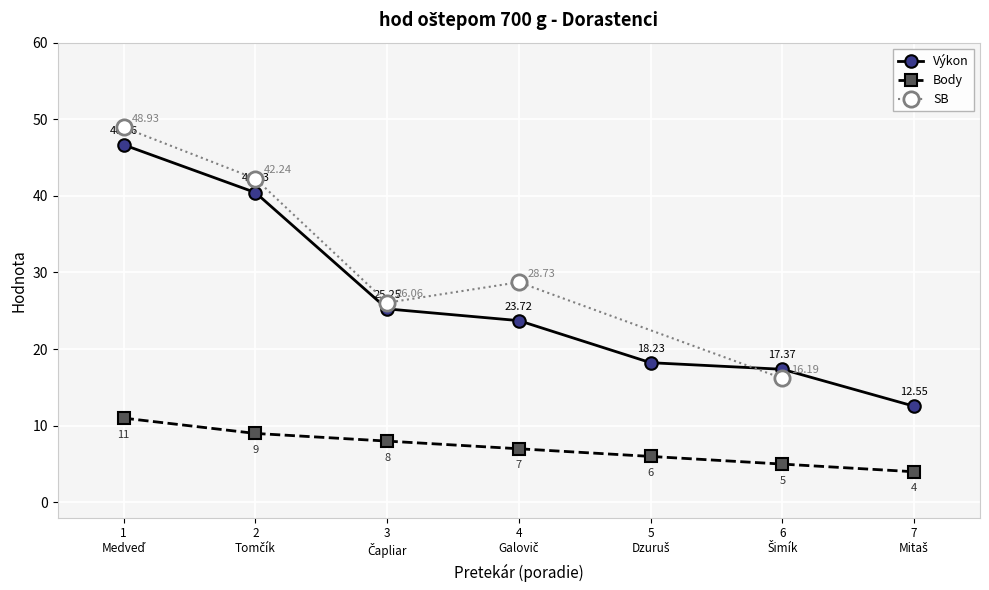

True or false: Výkon has more than 2 interior local peaks.

False